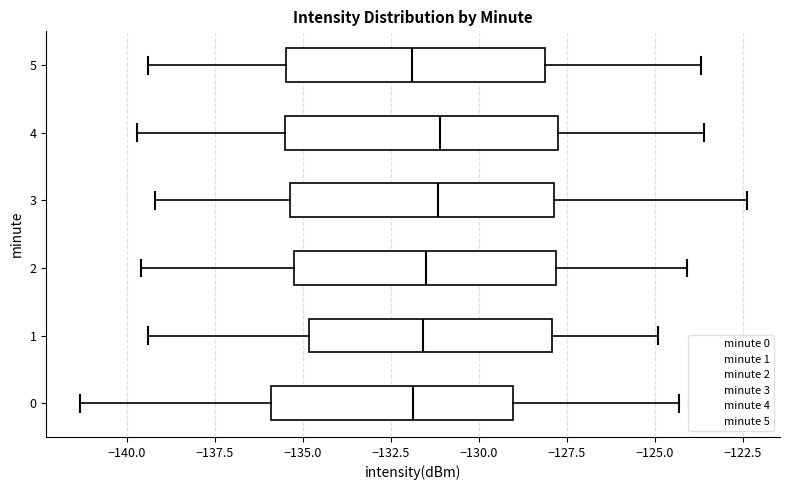

Reading bottom to top, transcribe this box plot: for each box, give where its median line is, the range the box spans, and where its two whiskers end, as read against the x-axis. The values are not printed on the chart, so give them approximately, as read against the axis.

0: median -132.0, box -136.0 to -129.0, whiskers -141.5 to -124.5
1: median -131.5, box -135.0 to -128.0, whiskers -139.5 to -125.0
2: median -131.5, box -135.0 to -128.0, whiskers -139.5 to -124.0
3: median -131.0, box -135.5 to -128.0, whiskers -139.0 to -122.5
4: median -131.0, box -135.5 to -127.5, whiskers -139.5 to -123.5
5: median -132.0, box -135.5 to -128.0, whiskers -139.5 to -123.5